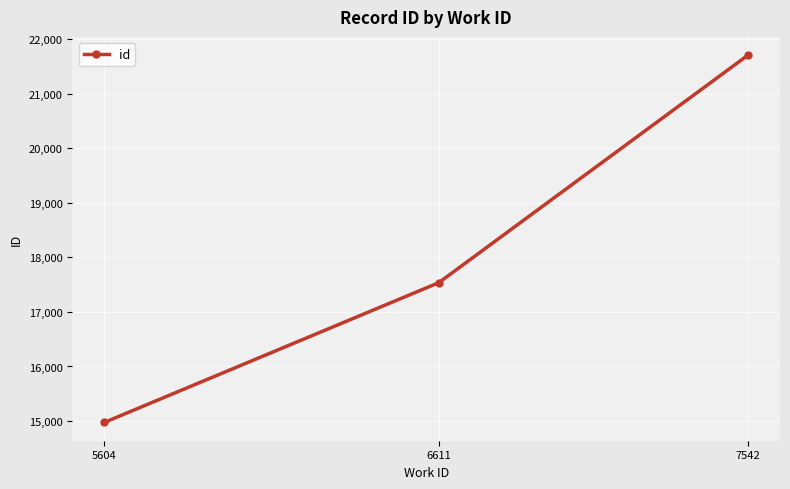

How many values are between 14976 and 21702?

3